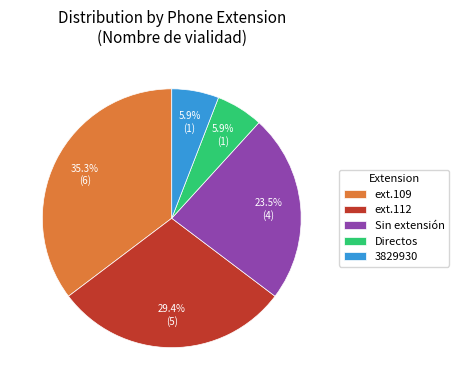

Is there a majority slice in this chart?

No